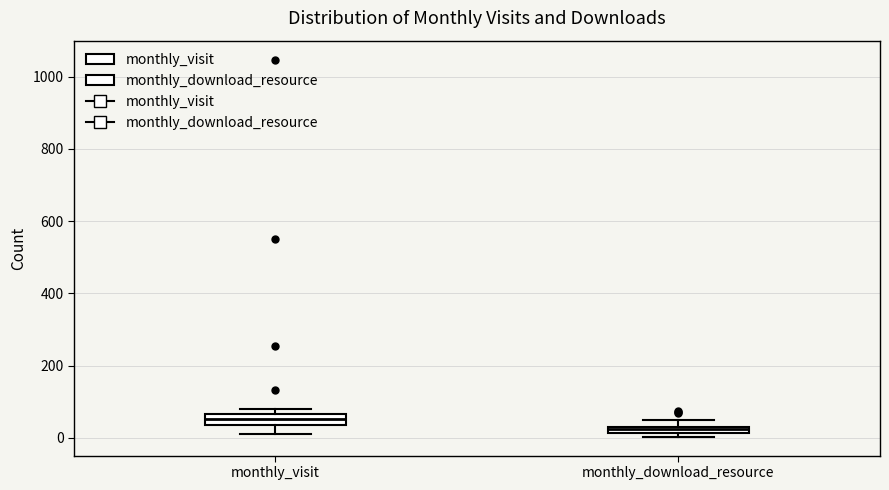

Where is the lower edge of the box for monthly_visit on the y-axis? The values are not printed on the chart, so give them approximately, as read against the axis.

40